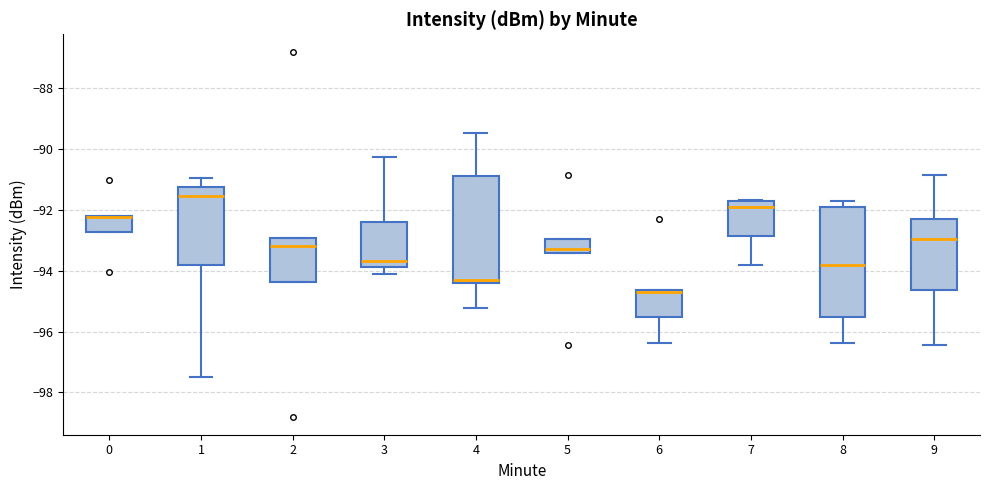

Reading left to right, read every box against the y-axis: the position of its median line, the range the box covers, and the ends of its whiskers. The values are not printed on the chart, so give them approximately, as read against the axis.

0: median -92.2 (drawn on the box's upper edge), box -92.8 to -92.2, whiskers -92.8 to -92.2
1: median -91.6, box -93.8 to -91.2, whiskers -97.4 to -91.0
2: median -93.2, box -94.4 to -93.0, whiskers -94.4 to -93.0
3: median -93.6, box -93.8 to -92.4, whiskers -94.0 to -90.2
4: median -94.4 (just above the box's lower edge), box -94.4 to -90.8, whiskers -95.2 to -89.4
5: median -93.2, box -93.4 to -93.0, whiskers -93.4 to -93.0
6: median -94.8, box -95.6 to -94.6, whiskers -96.4 to -94.6
7: median -92.0, box -92.8 to -91.6, whiskers -93.8 to -91.6
8: median -93.8, box -95.6 to -92.0, whiskers -96.4 to -91.6
9: median -93.0, box -94.6 to -92.4, whiskers -96.4 to -90.8